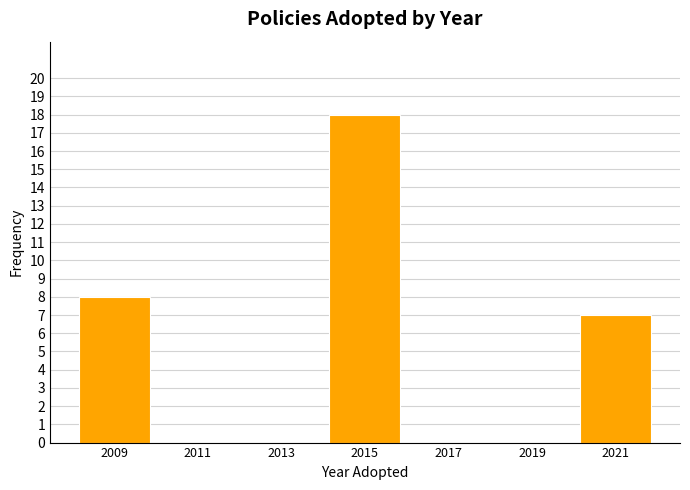

Which range on the x-axis has the tallest bar?

2014 to 2016